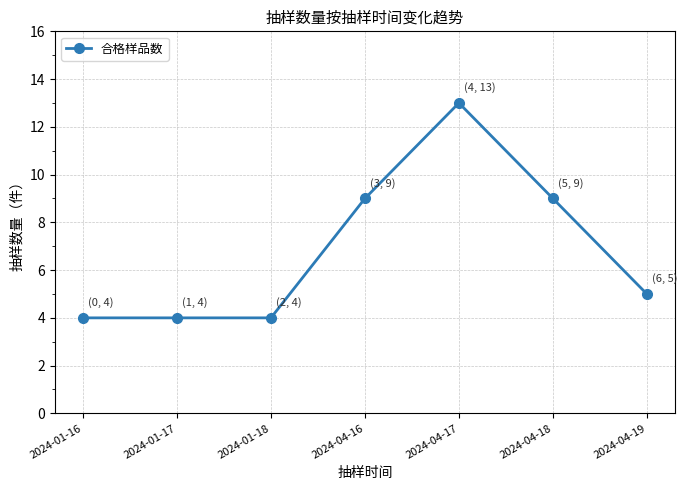

True or false: the data shows 4 at 2024-01-16.

True